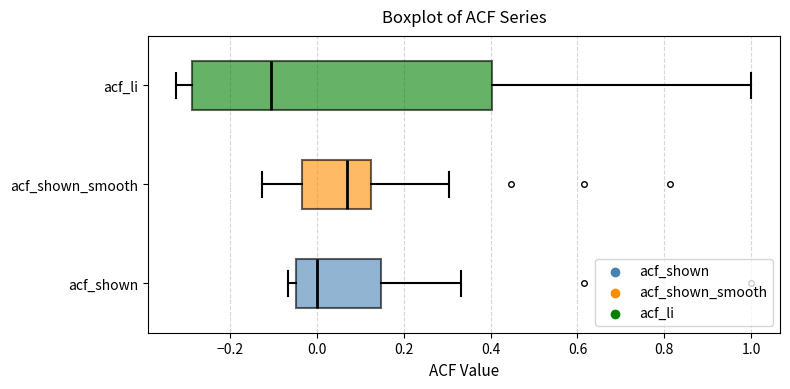

Which box is the widest, from its left edge to its right edge?

acf_li